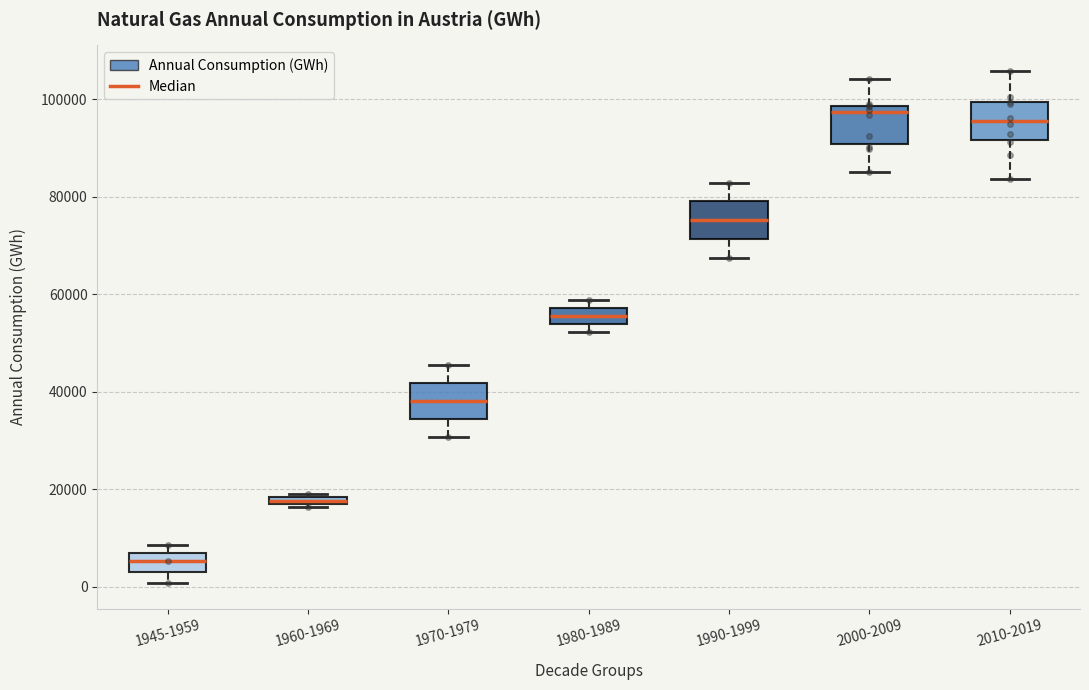

Where is the lower edge of the box for 1990-1999 on the y-axis? The values are not printed on the chart, so give them approximately, as read against the axis.

72000